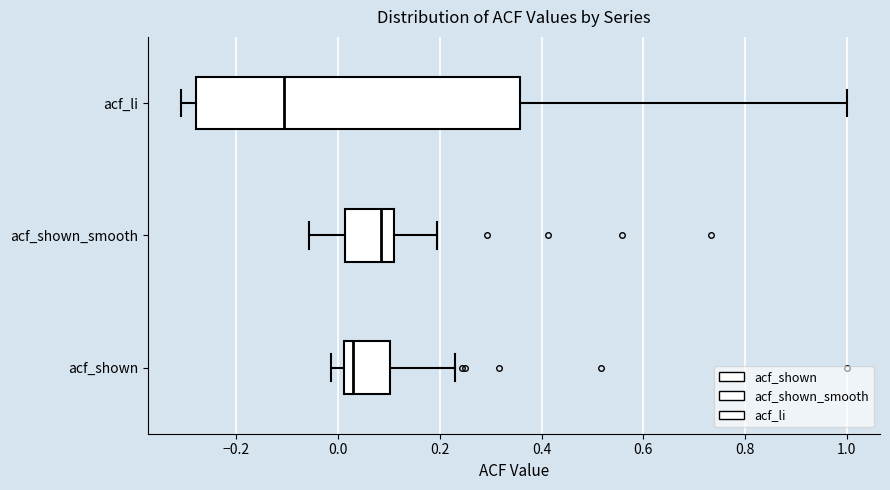

Comparing the boxes themselves (not the whiskers), which one is the widest?

acf_li